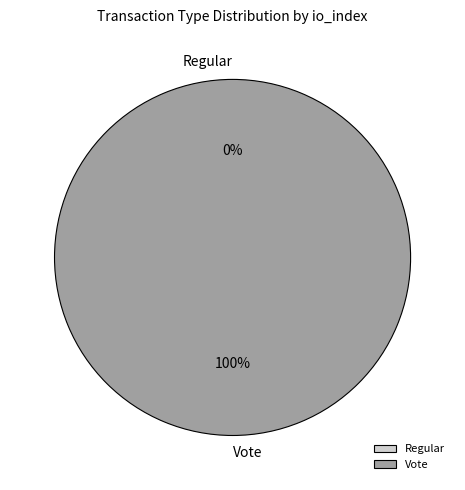

To the nearest percent, what is the difference between the Regular and Vote slice percentages?

100%